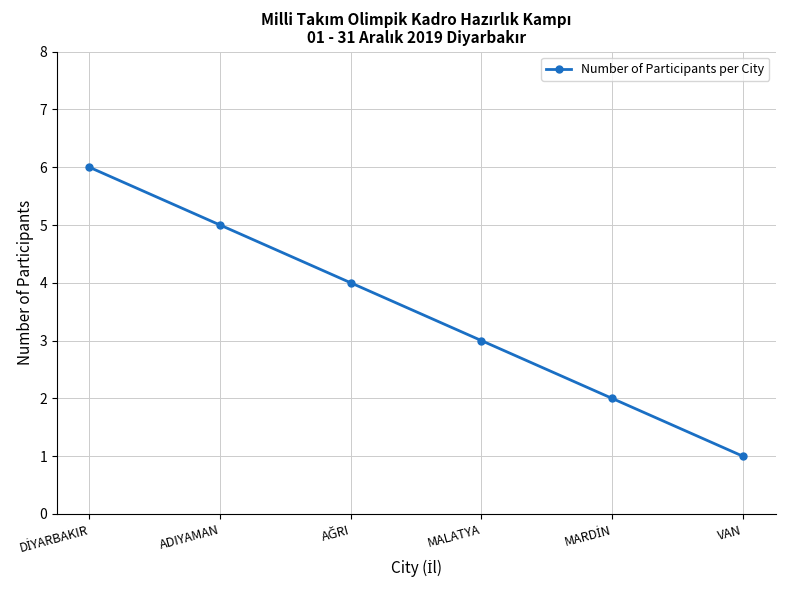

Is it true that the value at VAN is 1?

True